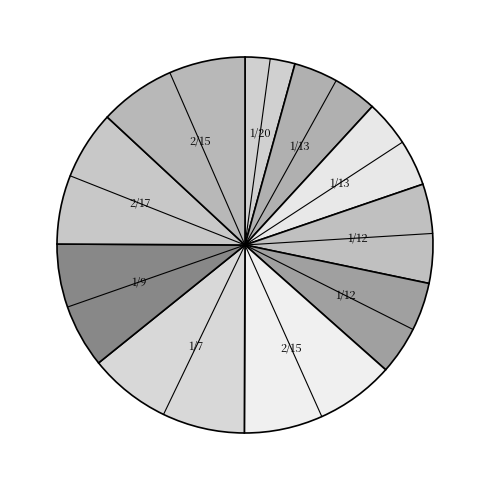

Count the number of slices in the pie.

10